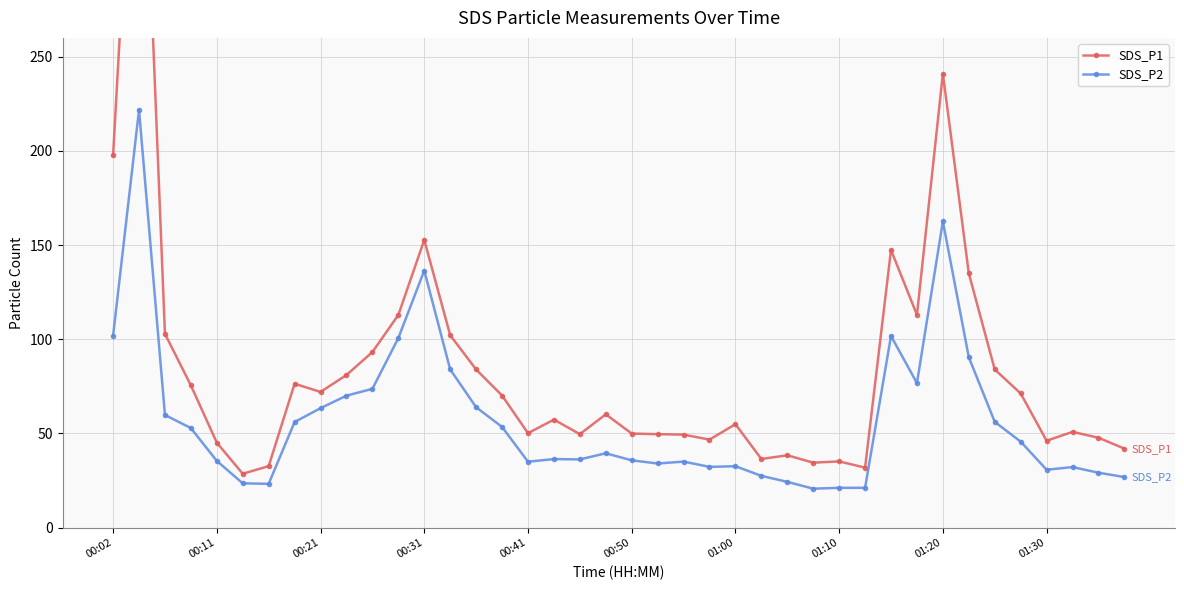

True or false: SDS_P2 has a value of 10.4 at 39.

False